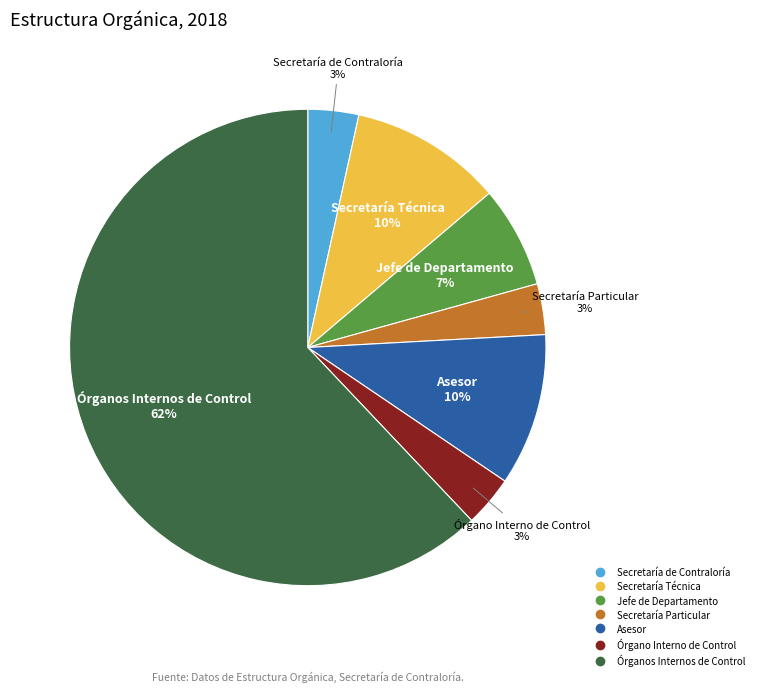

Is there a majority slice in this chart?

Yes